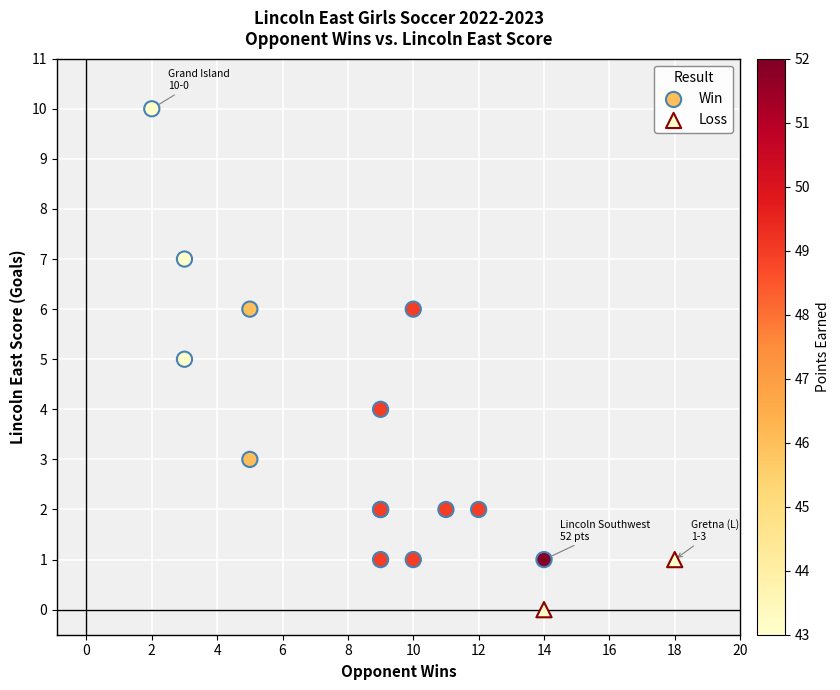

Which series has the largest Y range (max minus min)?

Win